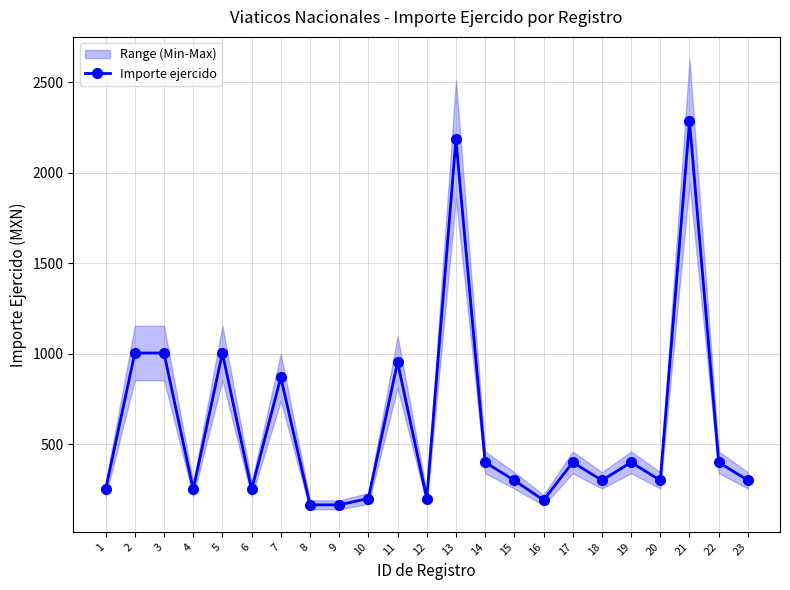

Reading right to left, list all the values displayed in this chart.

300.0	400.0	2284.0	300.0	400.0	300.0	400.0	191.0	300.0	400.0	2184.0	200.0	954.0	200.0	165.0	165.0	869.5	250.0	1004.0	250.0	1004.0	1004.0	250.0